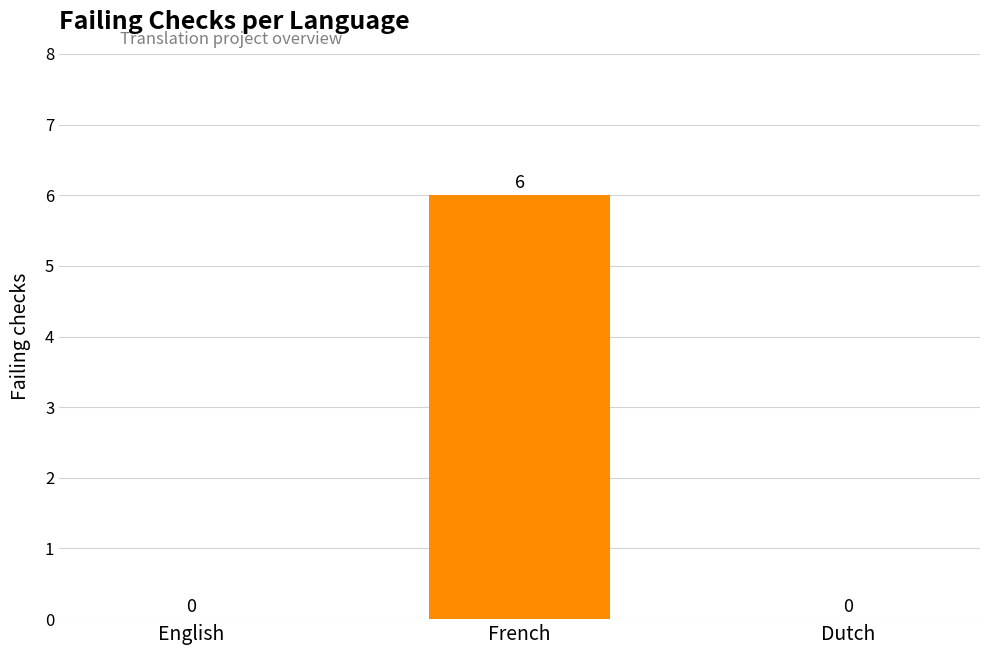

The value at French is 6. True or false?

True